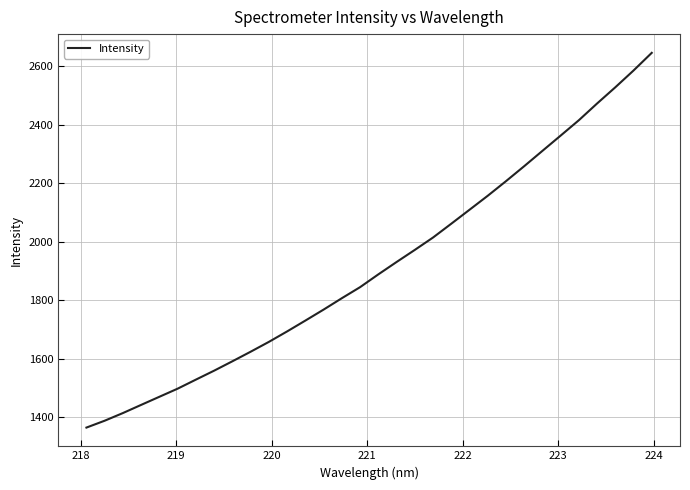

Does the chart display data point markers on the line(s)?

No